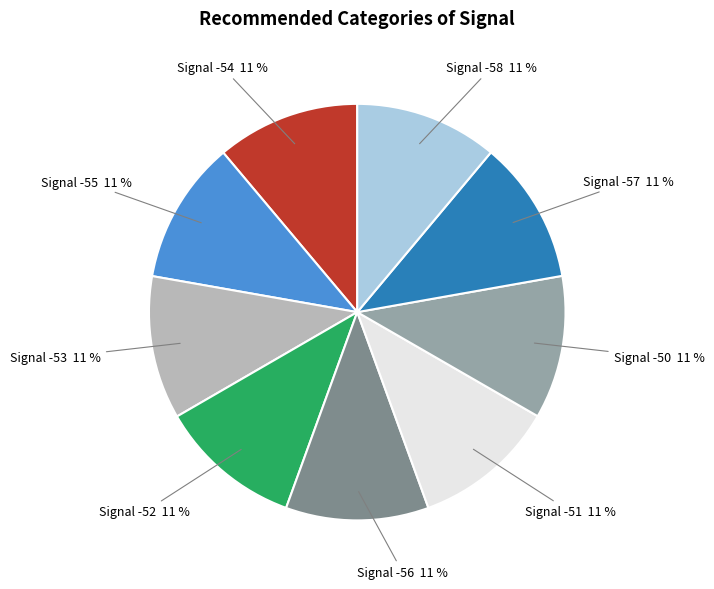

Combined, do Signal -53 and Signal -54 account for over 50%?

No